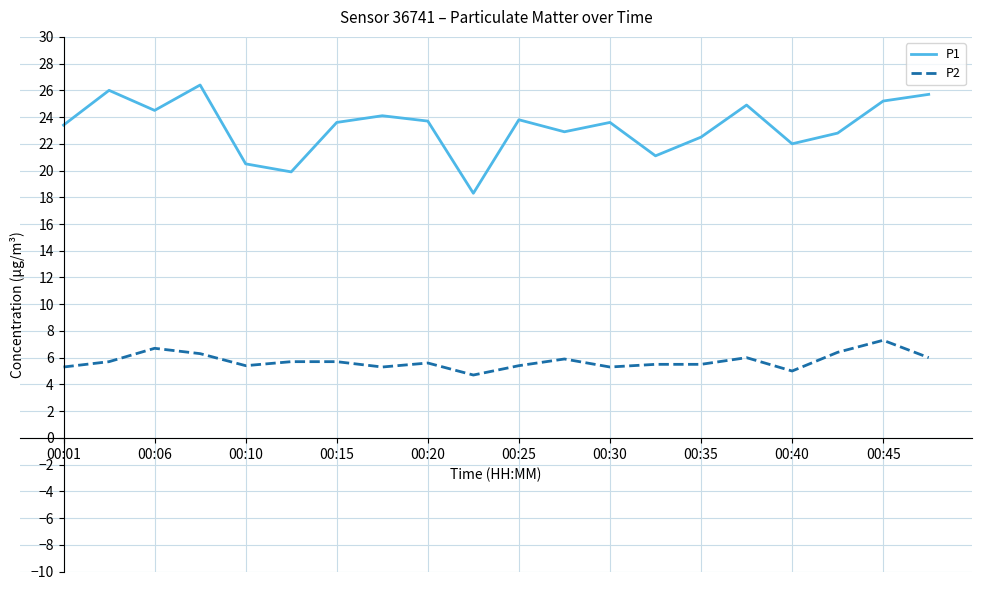

Rank the series by their average value, from highest to lowest.

P1, P2